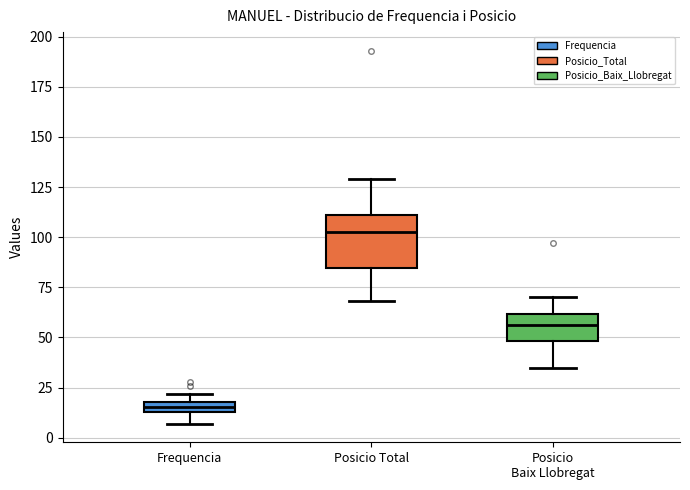

Where does the upper whisker of the box for Posicio Baix Llobregat end on the y-axis? The values are not printed on the chart, so give them approximately, as read against the axis.

70